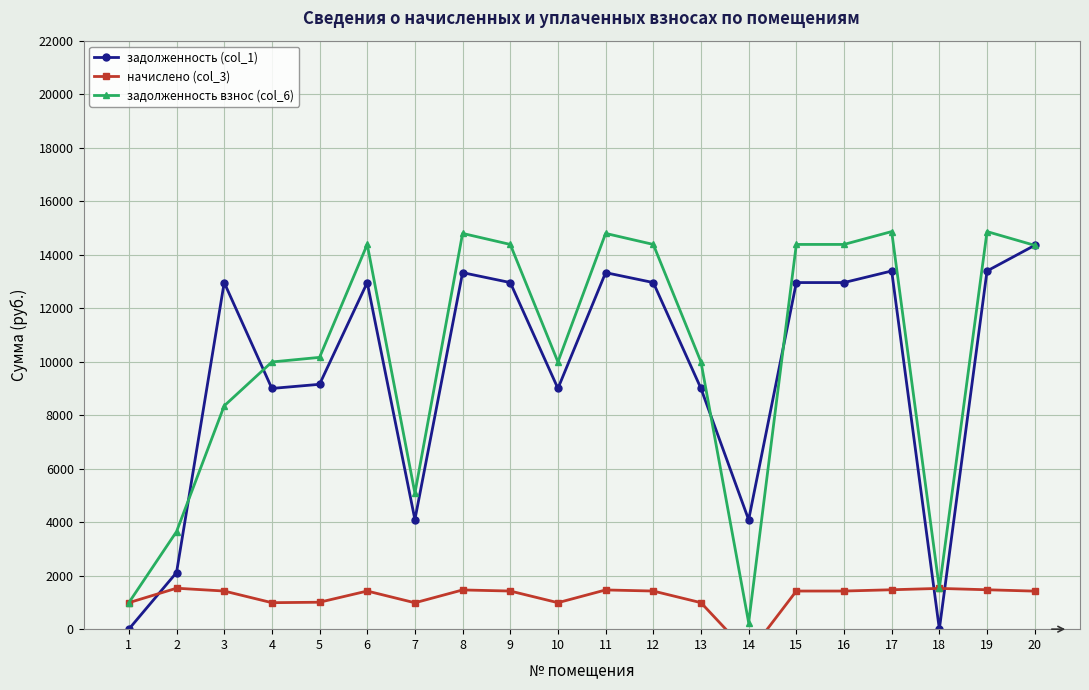

How many values in начислено (col_3) are below zero?

1